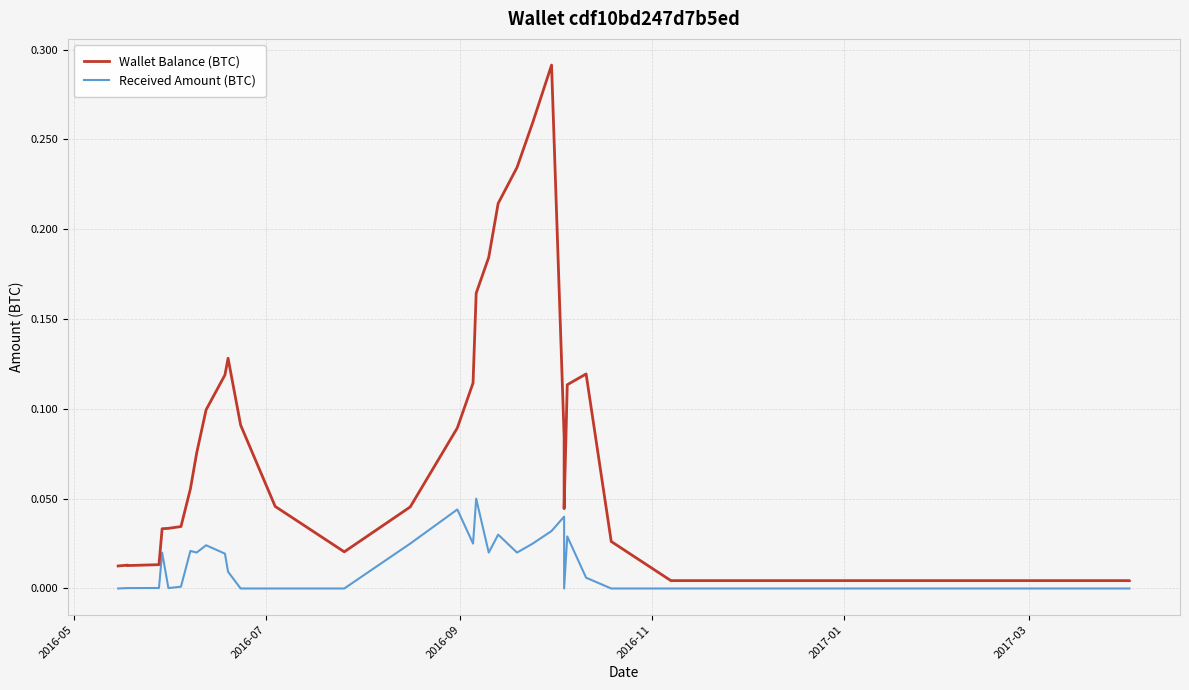

How many lines are shown in the chart?

2